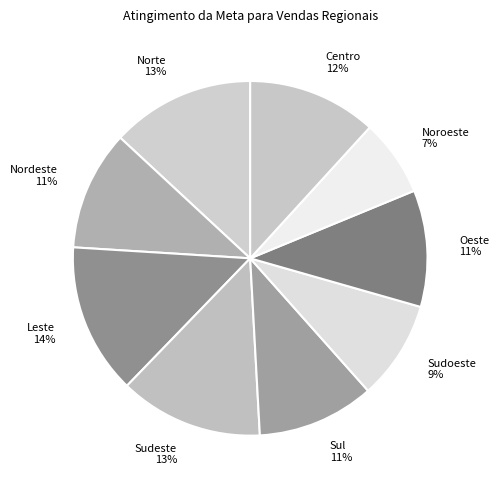

True or false: Centro accounts for 12% of the total.

True